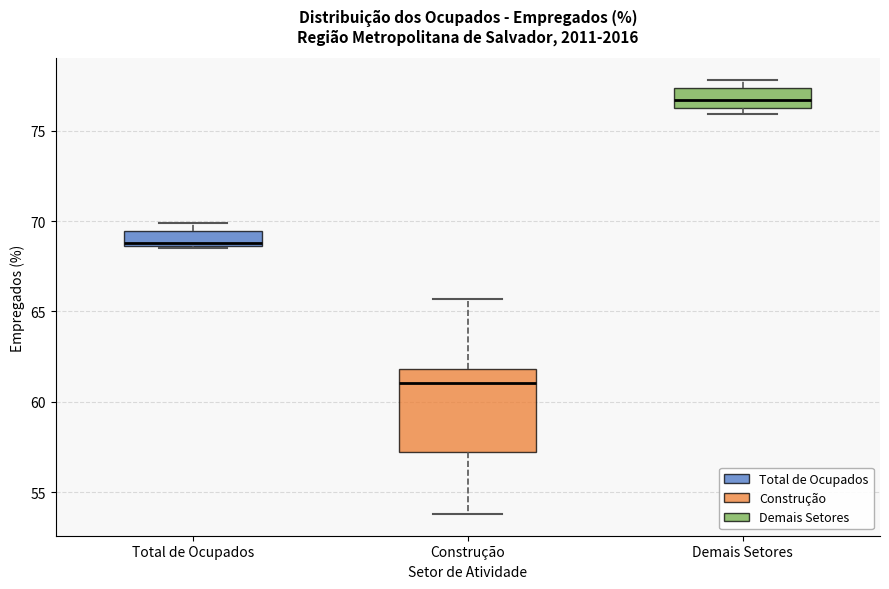

Which box has the highest median line?

Demais Setores